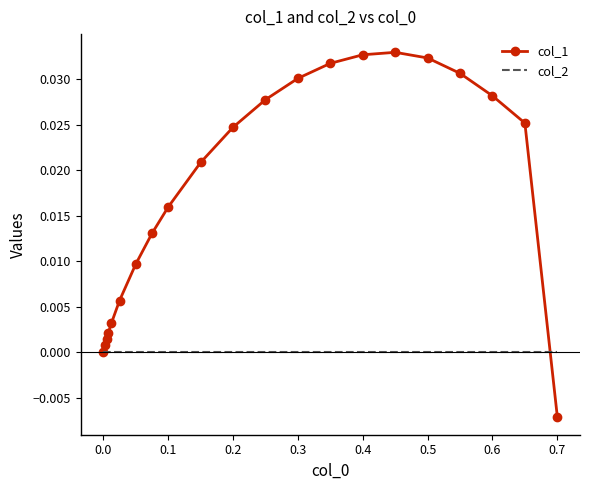

True or false: col_1 has more than 0 points higher than both neighbors.

True